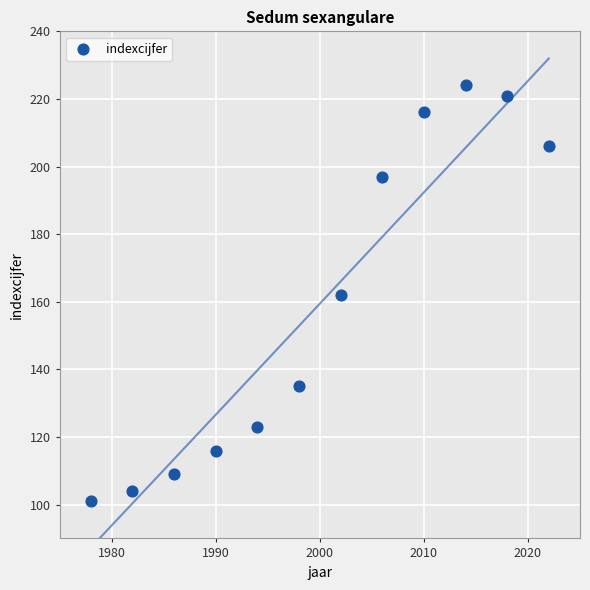

What is the average Y value?

160